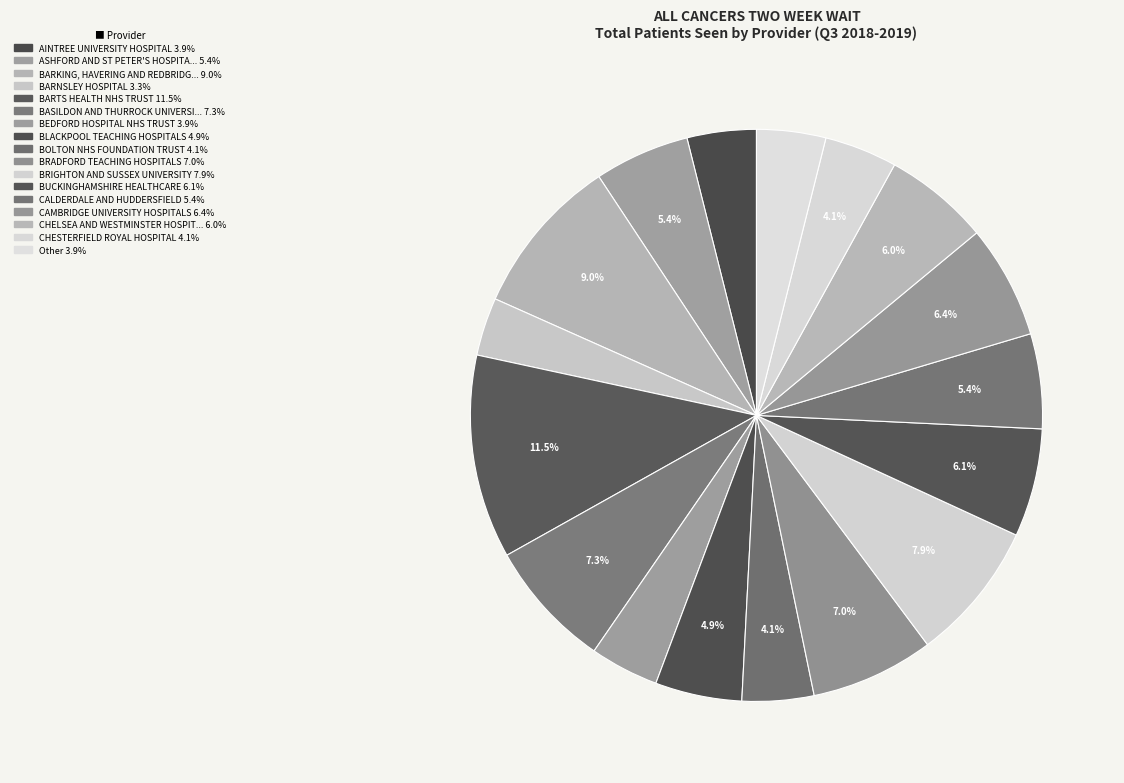

Count the number of slices in the pie.

17